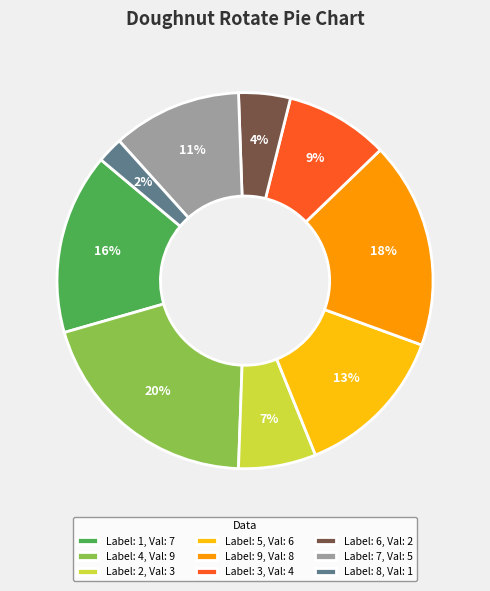

Which category has the smallest portion of the pie?

Label: 8, Val: 1